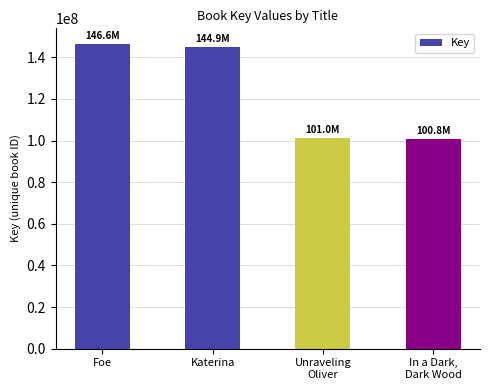

How many bars are there in total?

4